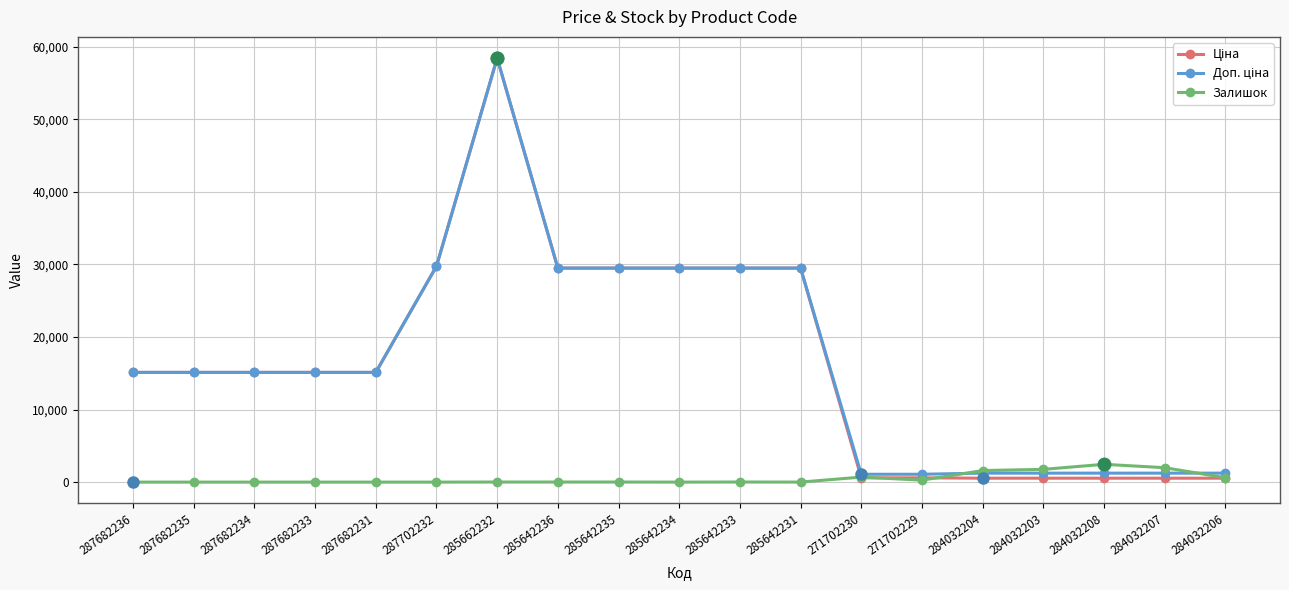

At how many categories does at least one series exceed 16848?

7